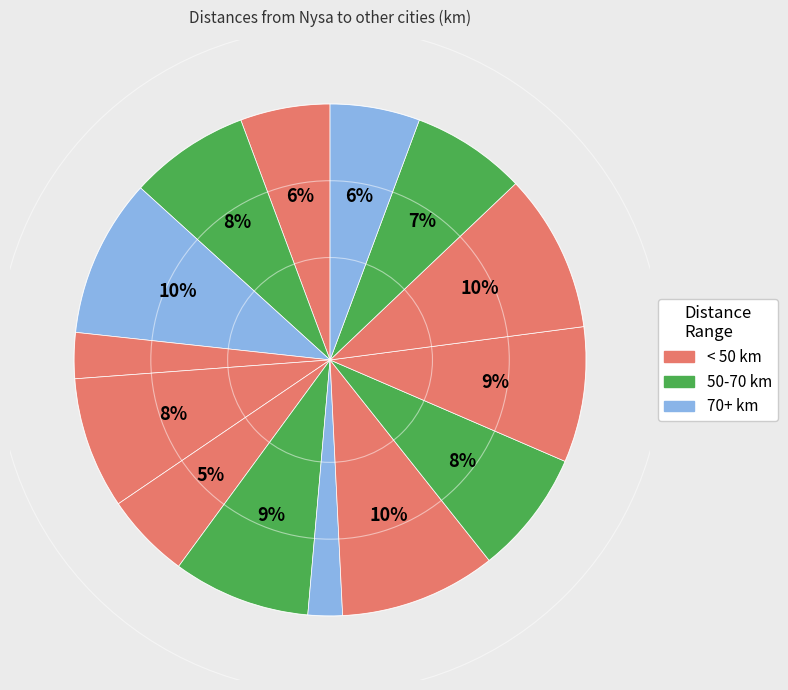

How many slices are in this pie chart?

14